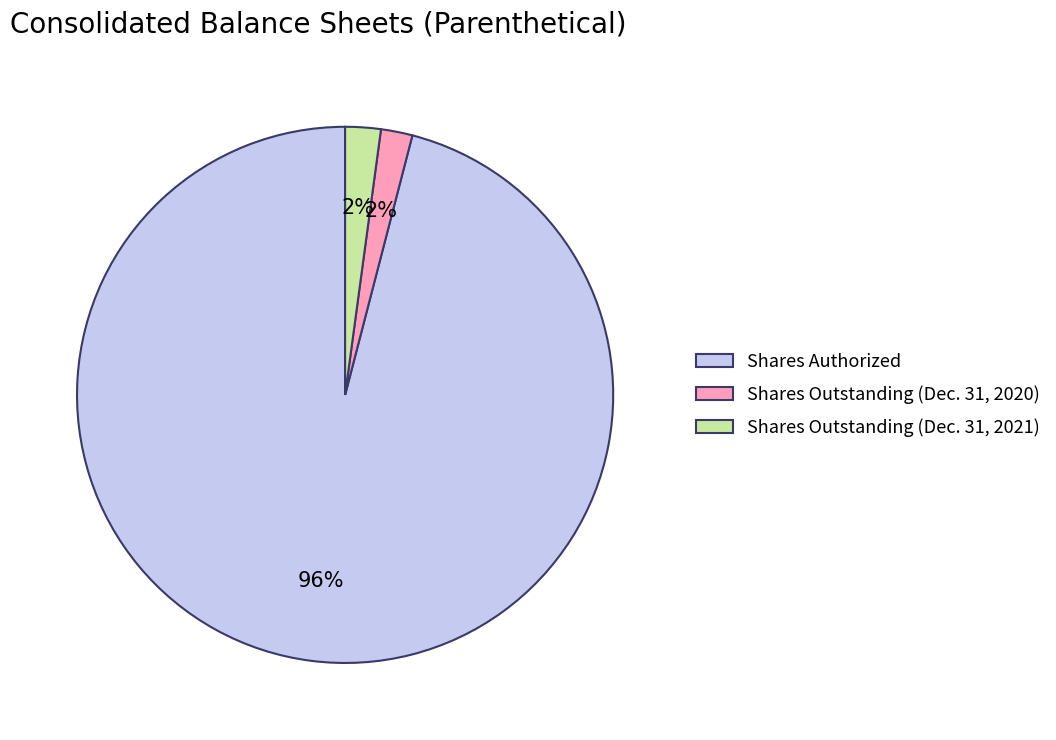

What is the largest slice in the pie chart?

Shares Authorized